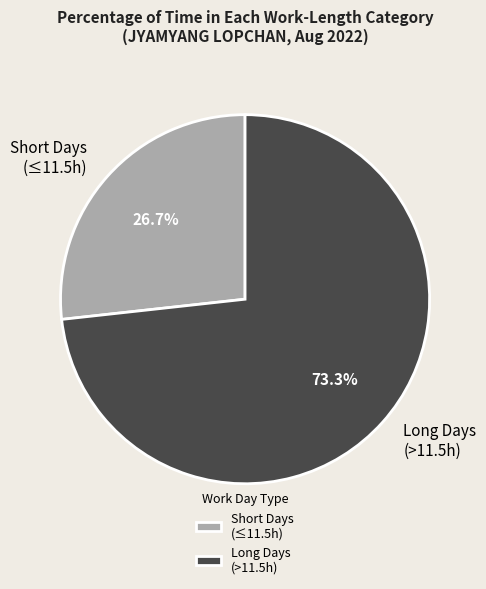

Which category has the smallest portion of the pie?

Short Days (≤11.5h)